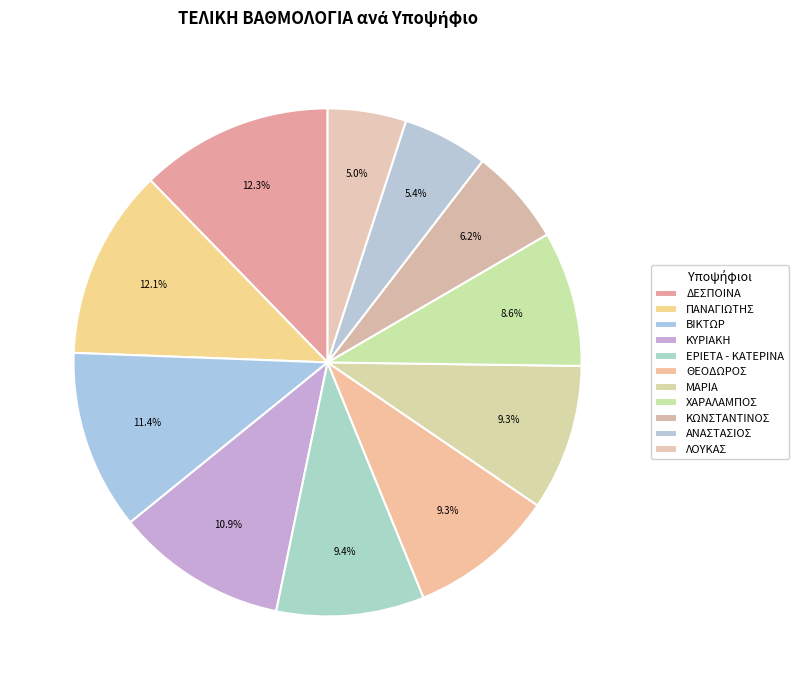

Does any single category account for the majority?

No